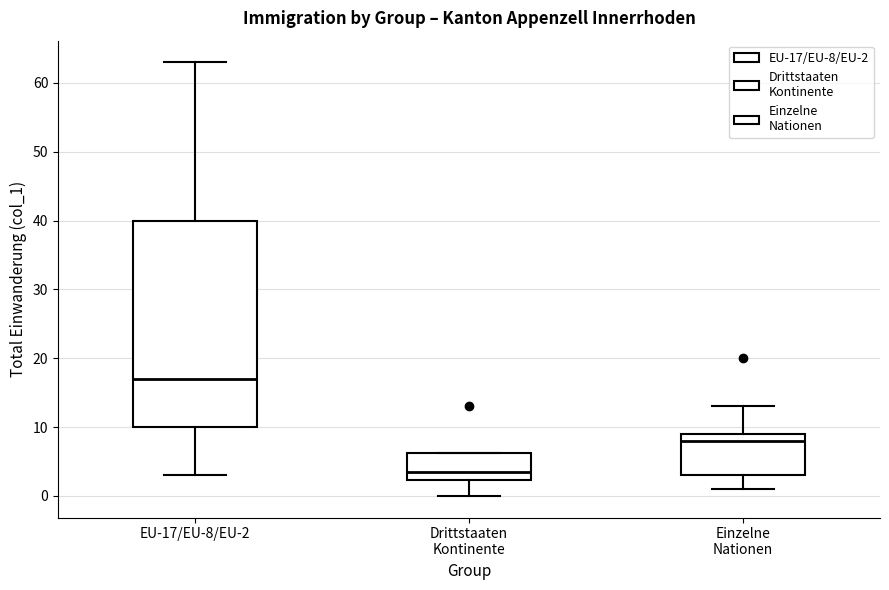

Reading left to right, transcribe this box plot: for each box, give where its median line is, the range the box spans, and where its two whiskers end, as read against the y-axis. The values are not printed on the chart, so give them approximately, as read against the axis.

EU-17/EU-8/EU-2: median 17, box 10 to 40, whiskers 3 to 63
Drittstaaten Kontinente: median 4, box 2 to 6, whiskers 0 to 6
Einzelne Nationen: median 8, box 3 to 9, whiskers 1 to 13